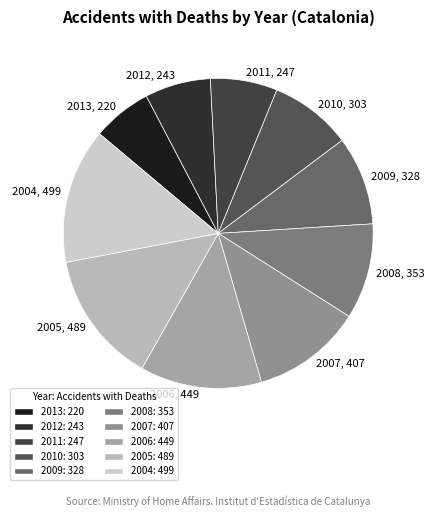

How many segments does this pie chart have?

10